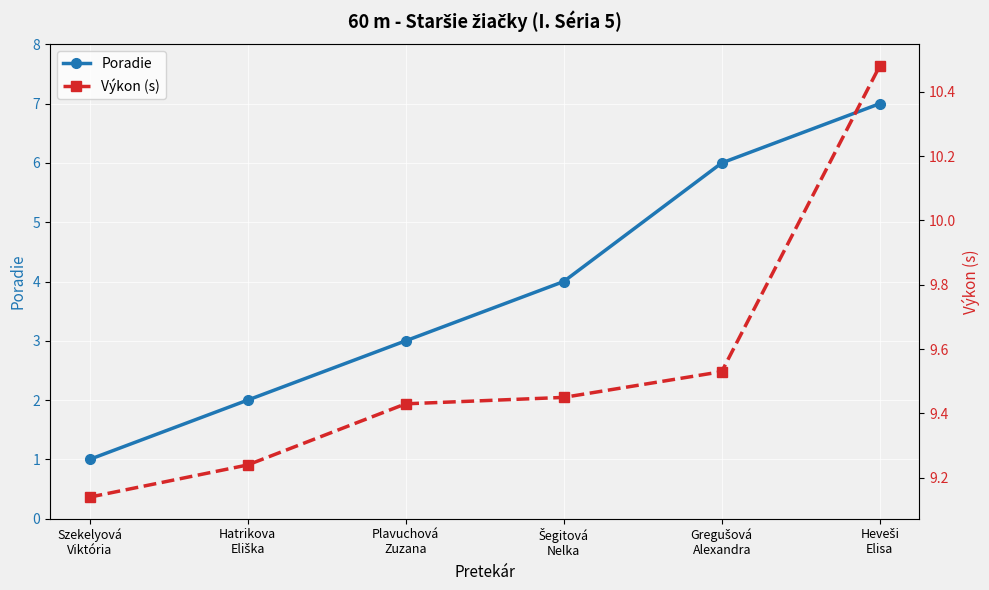

How many lines are shown in the chart?

2